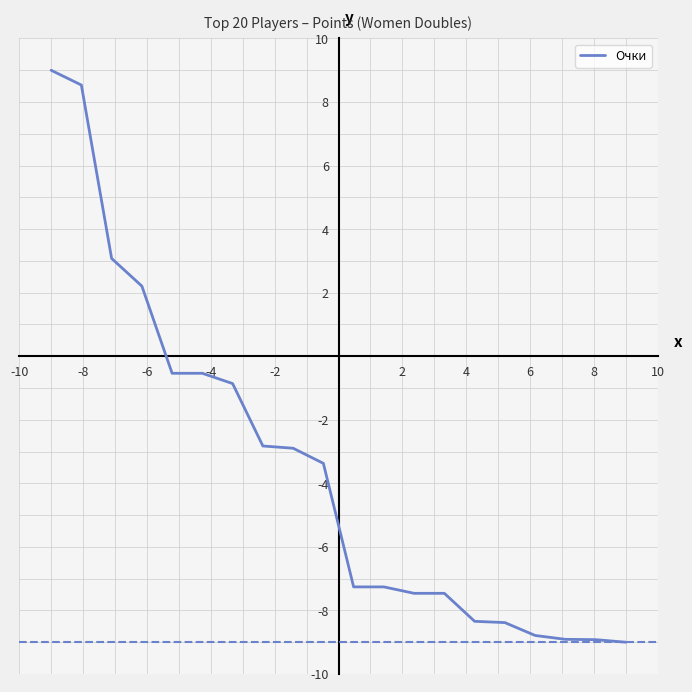

What is the difference between the maximum and minimum values?

18.0